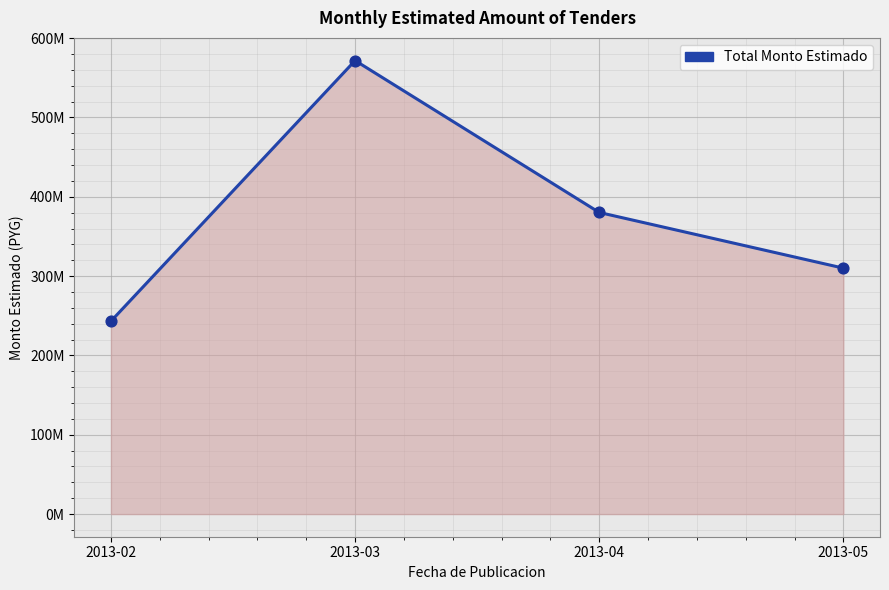

Is this an area chart (filled region under the line)?

Yes